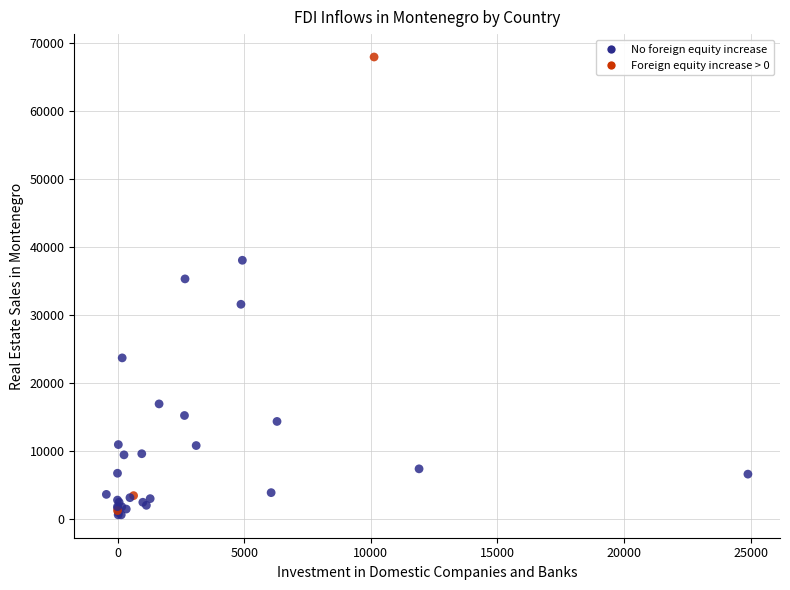

What Y value in the scatter plot is closest to 34326?

35359.3